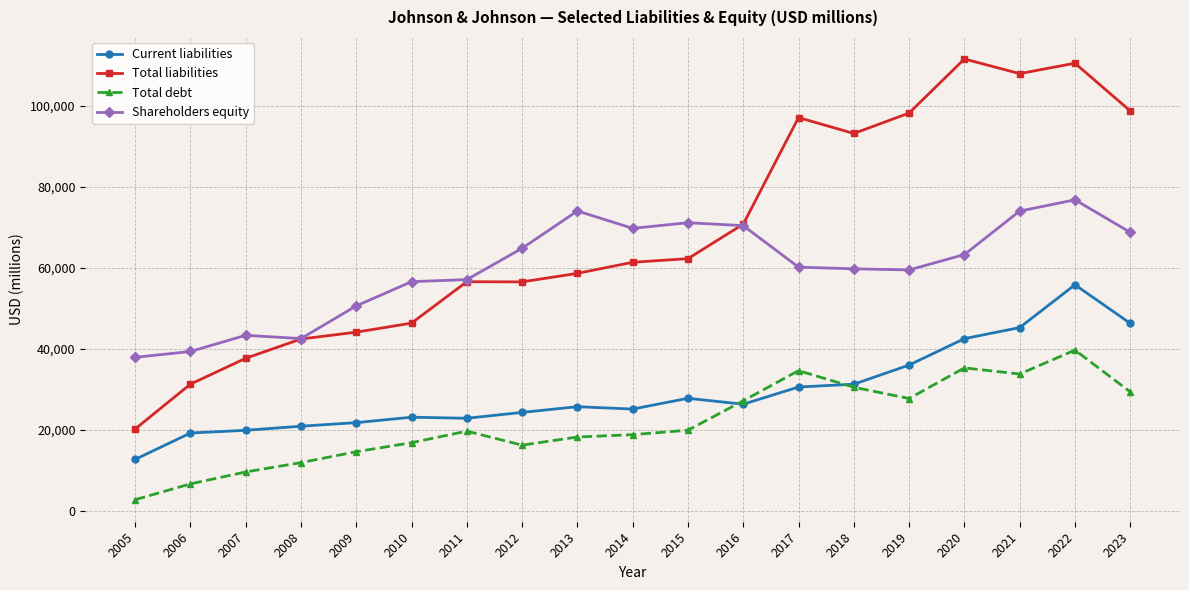

True or false: Shareholders equity and Current liabilities intersect in this chart.

False